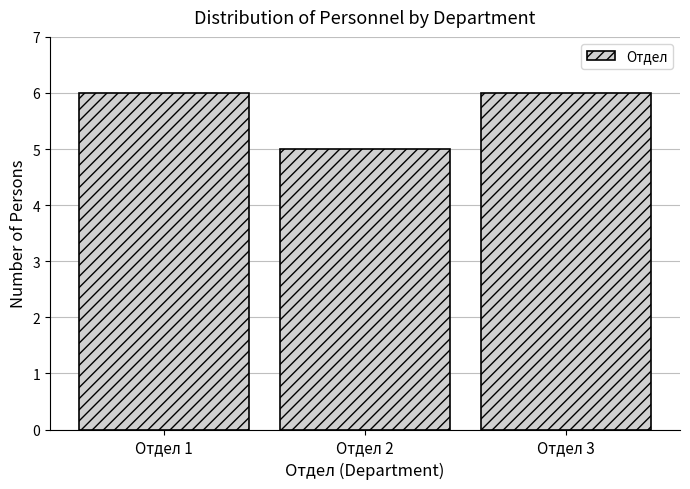

Reading left to right, list every bar in this chart as the range it spans on the x-axis followed by its height. The values are not printed on the chart, so give them approximately, as read against the axis.

0.5 to 1.5: 6
1.5 to 2.5: 5
2.5 to 3.5: 6